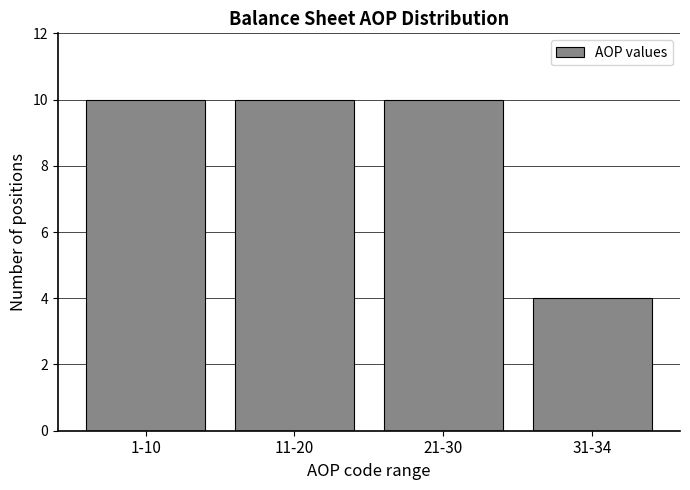

Reading left to right, what are all the values shown in this chart?

1-10=10	11-20=10	21-30=10	31-34=4